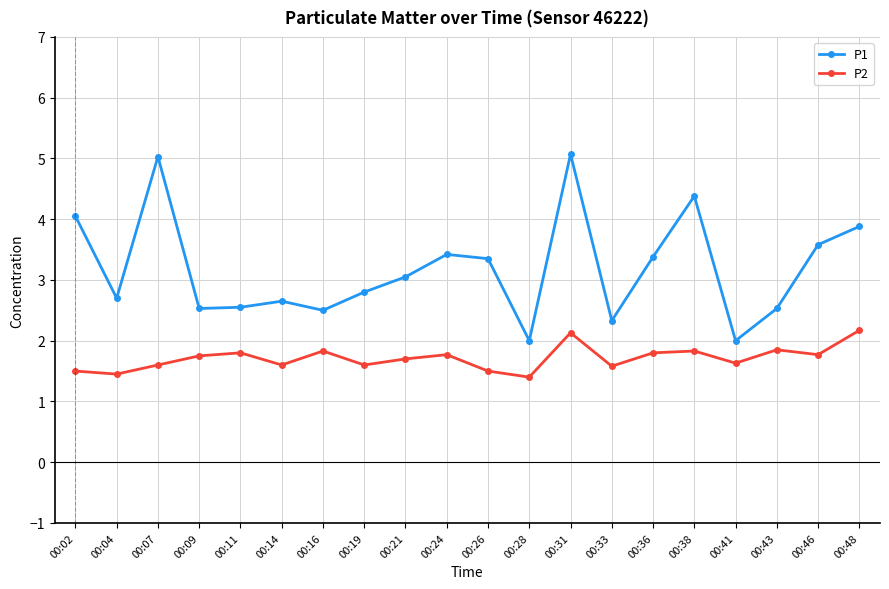

What is the difference between the maximum and minimum values in the P2 series?

0.8